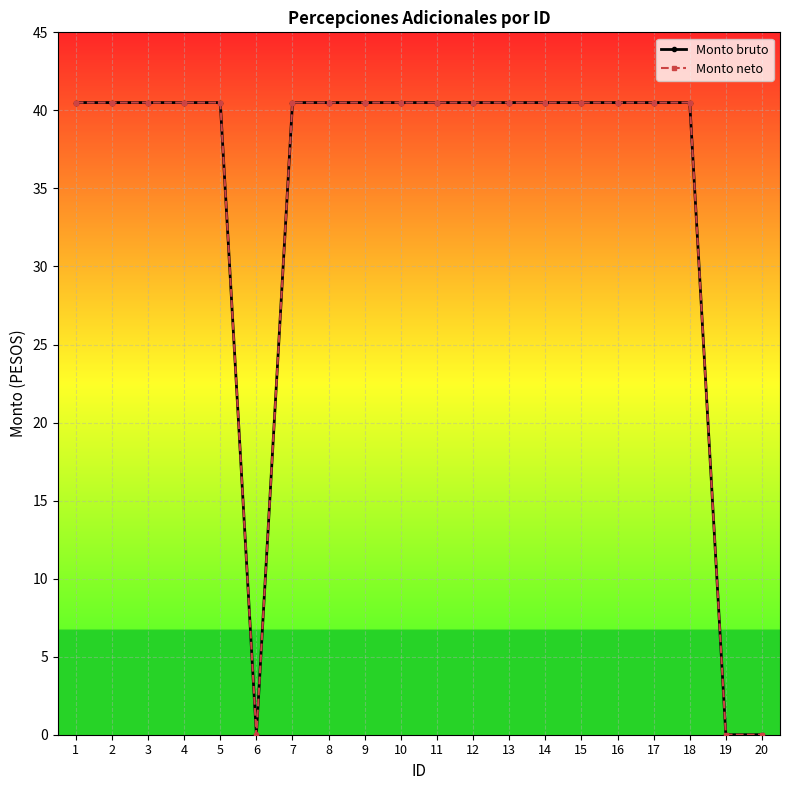

Does the chart display data point markers on the line(s)?

Yes